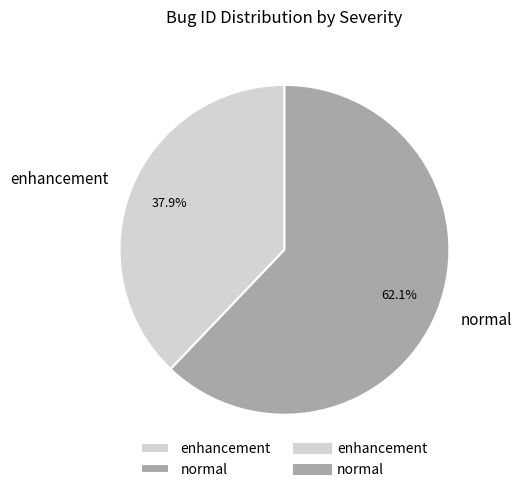

True or false: normal accounts for 62% of the total.

True